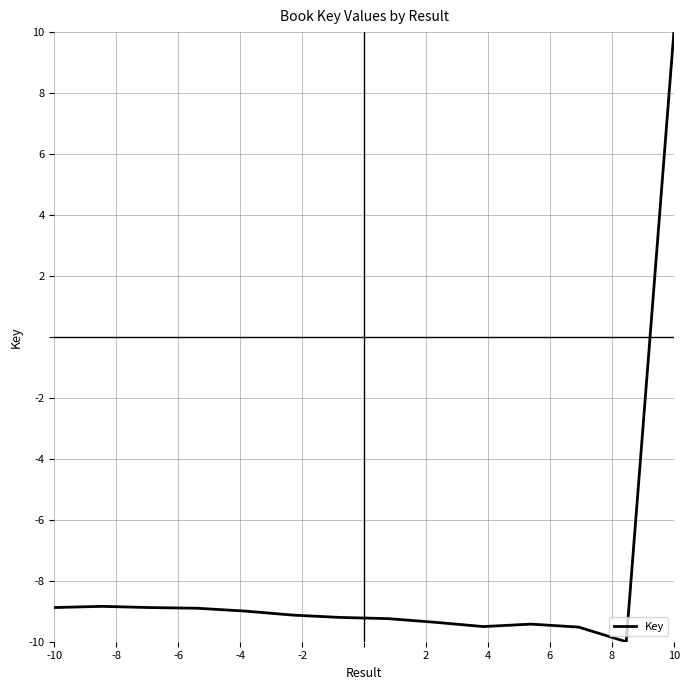

What is the difference between the maximum and minimum values?

20.0